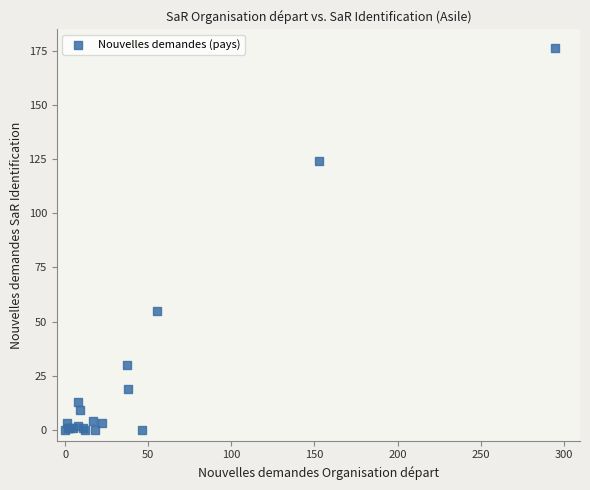

What Y value in the scatter plot is closest to 88?

55